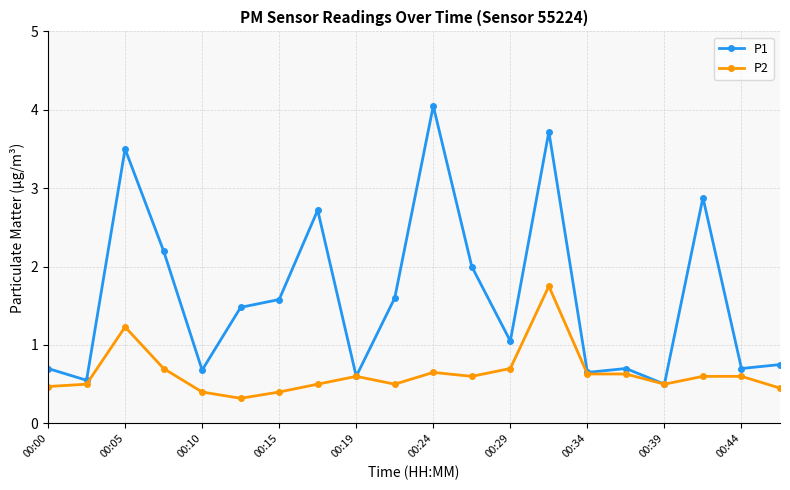

What is the minimum value for P1?

0.5